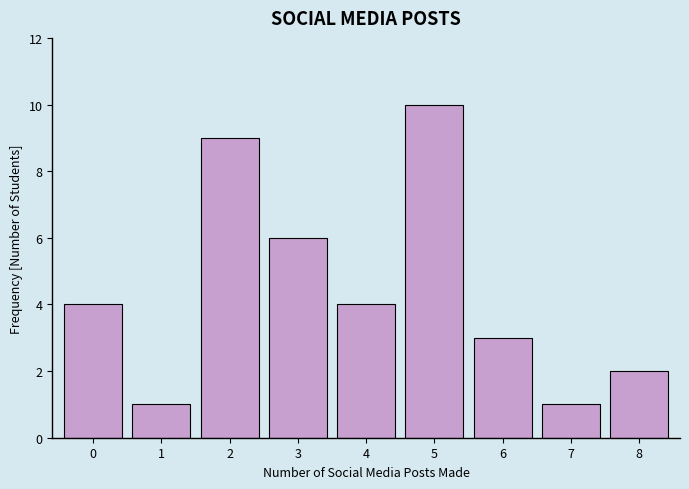

Reading left to right, extract all data points from this chart.

0=4	1=1	2=9	3=6	4=4	5=10	6=3	7=1	8=2